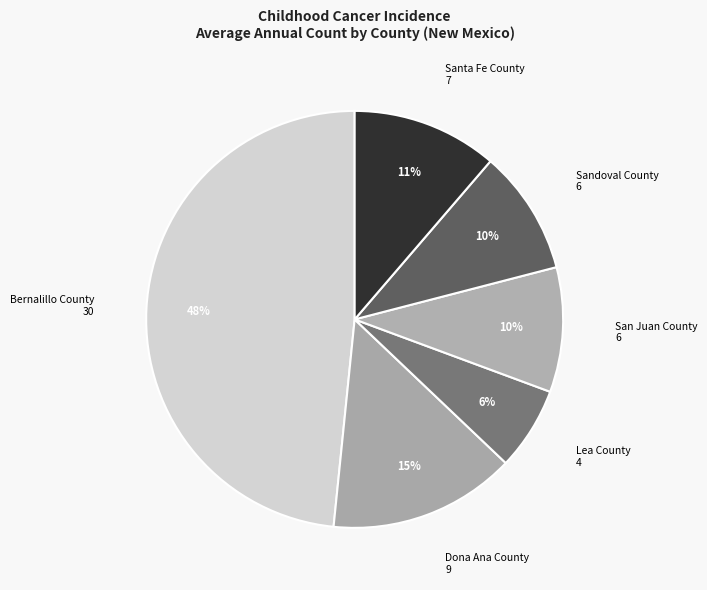

To the nearest percent, what is the difference between the Sandoval County and Dona Ana County slice percentages?

5%